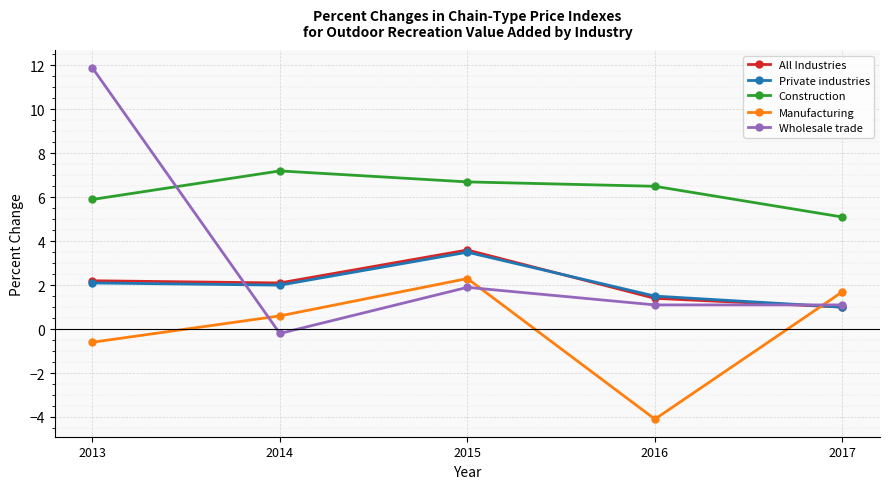

What is the minimum value for Construction?

5.1